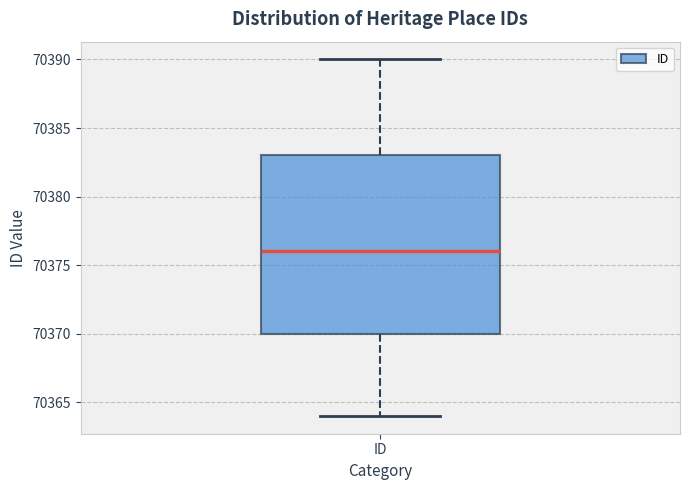

Where is the upper edge of the box for ID on the y-axis? The values are not printed on the chart, so give them approximately, as read against the axis.

70383